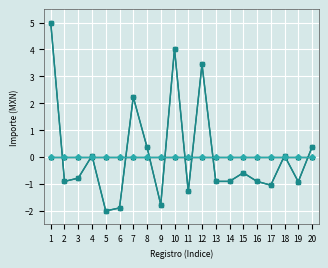

How many lines are shown in the chart?

4